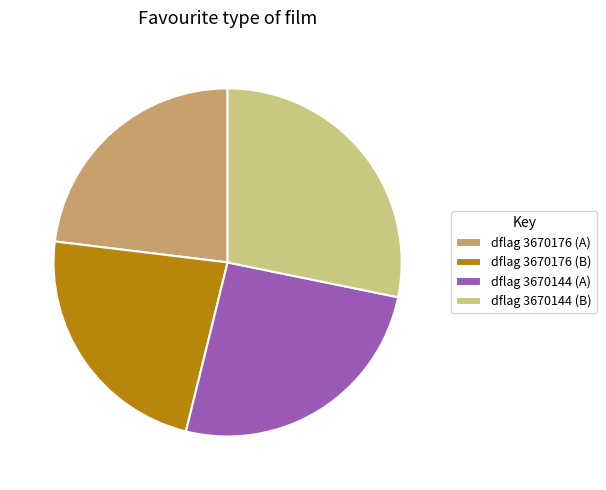

What is the ratio of the value at dflag 3670144 (B) to the value at dflag 3670144 (A)?

1.1